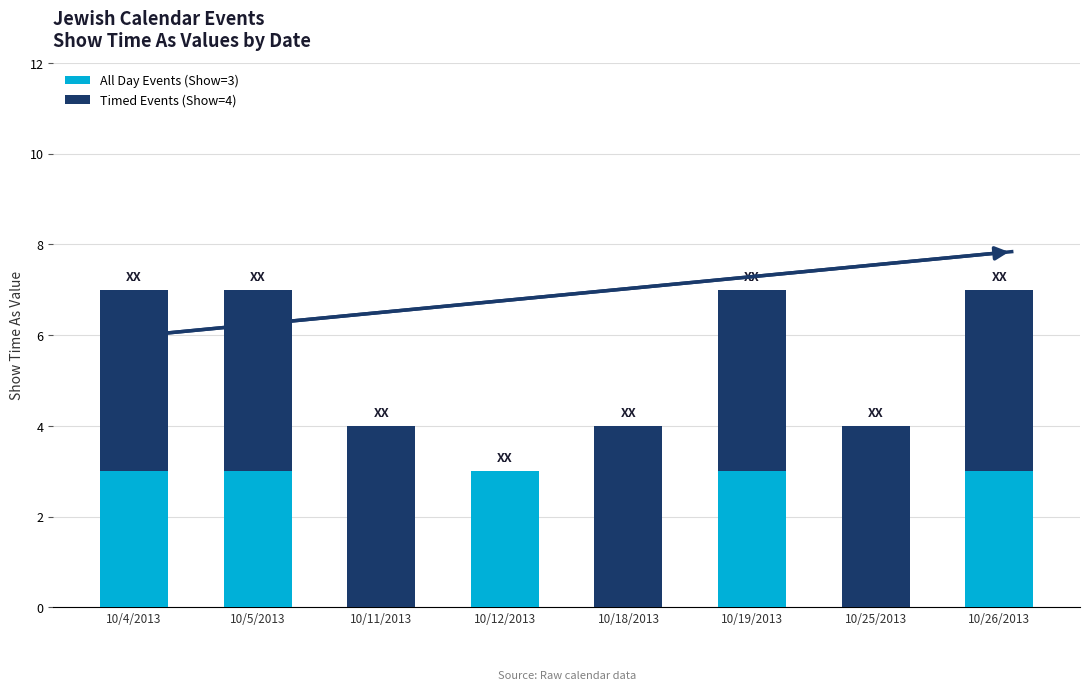

Is it true that All Day Events (Show=3) equals 0 at 10/25/2013?

True